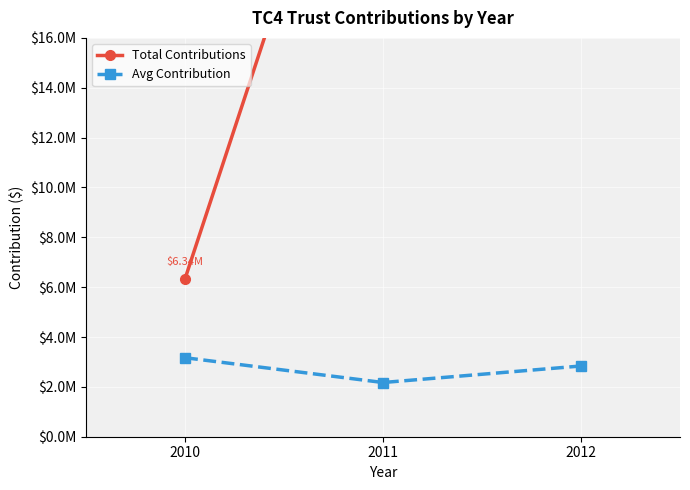

What is the maximum value shown in the chart?

30439493.0